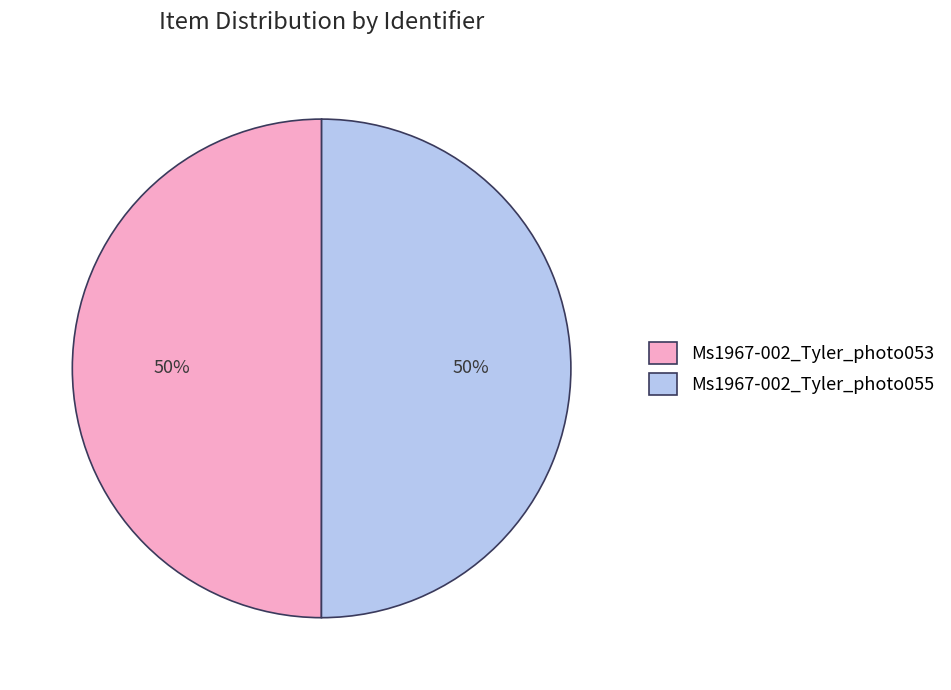

How many slices are in this pie chart?

2